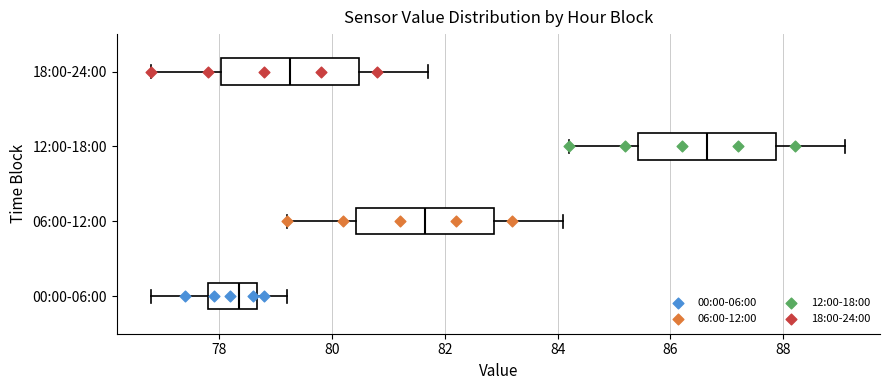

Where does the median line of the box for 18:00-24:00 sit on the x-axis? The values are not printed on the chart, so give them approximately, as read against the axis.

79.2